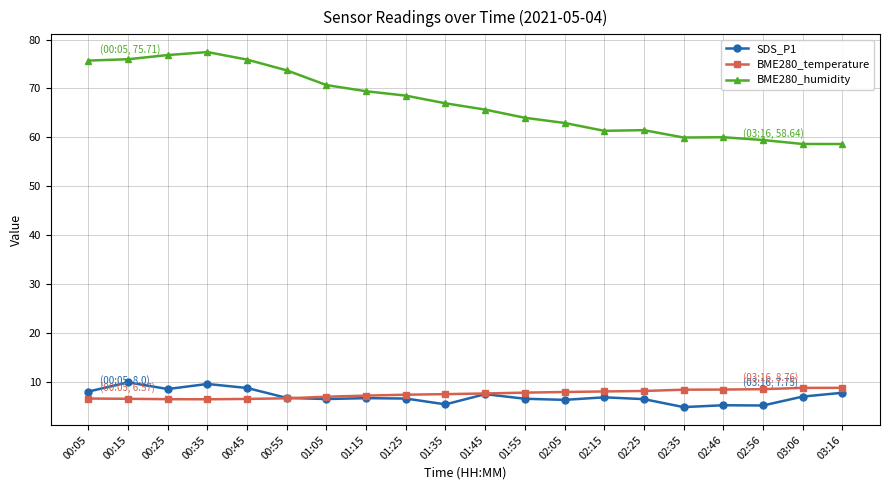

True or false: BME280_humidity and BME280_temperature cross at least once.

False